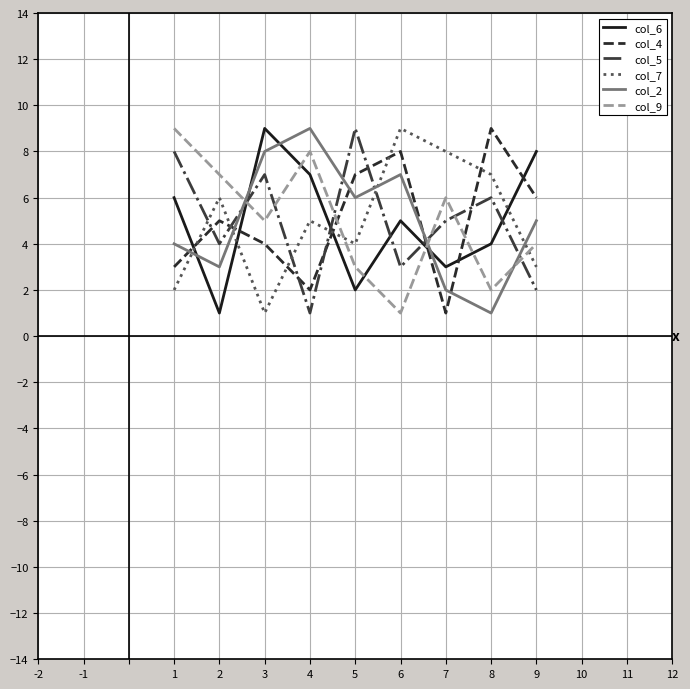

At which category does col_6 reach its first local peak?

3